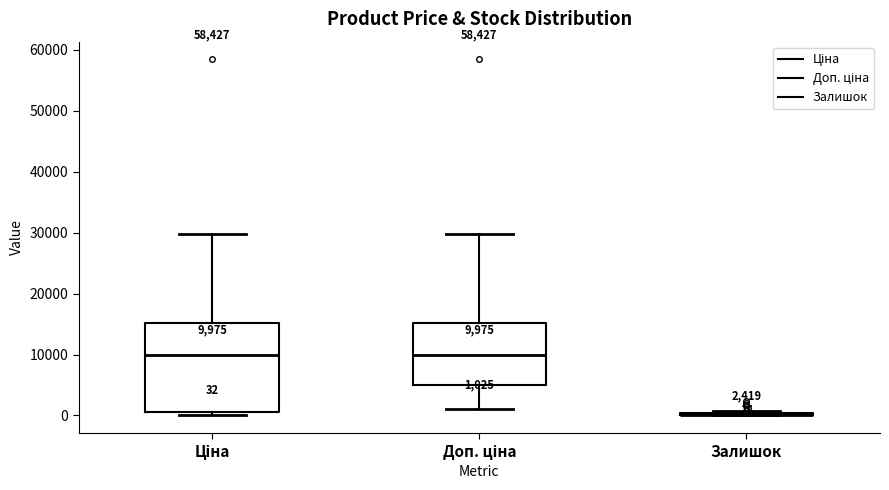

Comparing the boxes themselves (not the whiskers), which one is the tallest?

Ціна